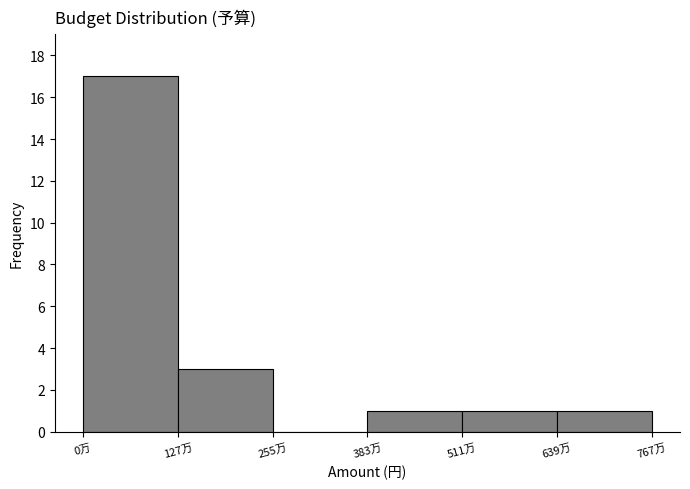

Reading left to right, list all the values displayed in this chart.

0万=17	127万=3	255万=0	383万=1	511万=1	639万=1